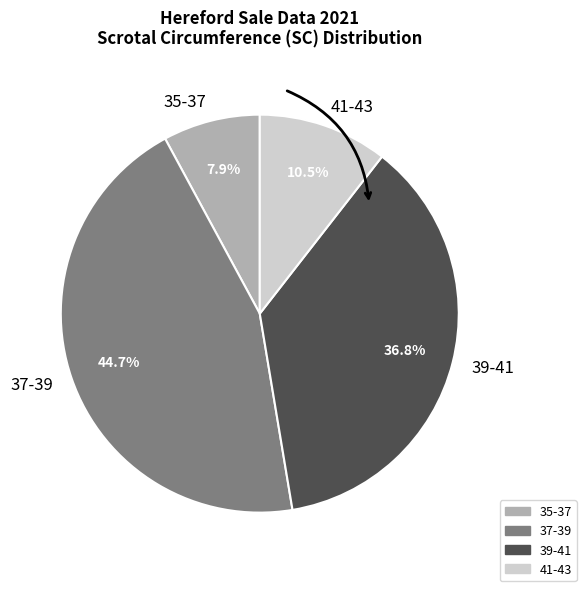

Between 35-37 and 41-43, which is larger?

41-43